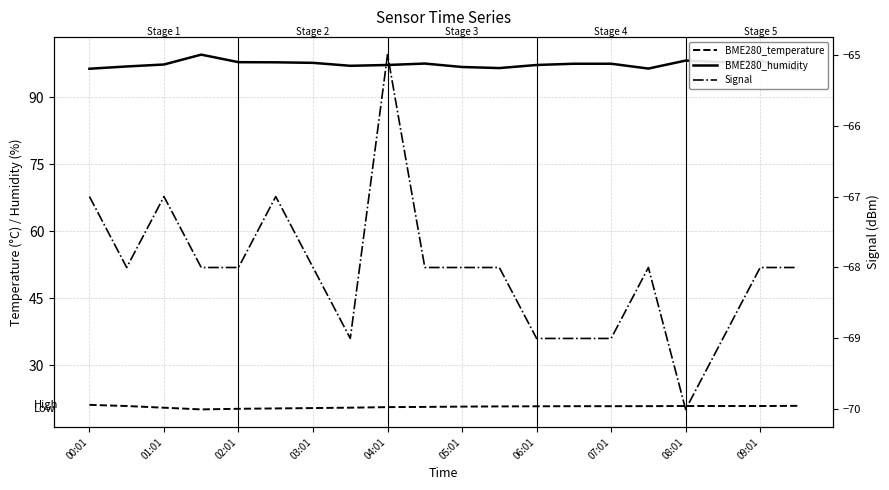

Reading left to right, extract all data points from this chart.

BME280_temperature: 21.1	20.9	20.5	20.1	20.3	20.4	20.4	20.5	20.6	20.7	20.8	20.8	20.8	20.9	20.9	20.9	20.9	20.9	20.9	20.9
BME280_humidity: 96.4	96.9	97.4	99.6	97.9	97.8	97.7	97.1	97.2	97.6	96.8	96.6	97.2	97.5	97.5	96.5	98.2	97.9	98.2	96.1
Signal: -67.0	-68.0	-67.0	-68.0	-68.0	-67.0	-68.0	-69.0	-65.0	-68.0	-68.0	-68.0	-69.0	-69.0	-69.0	-68.0	-70.0	-69.0	-68.0	-68.0